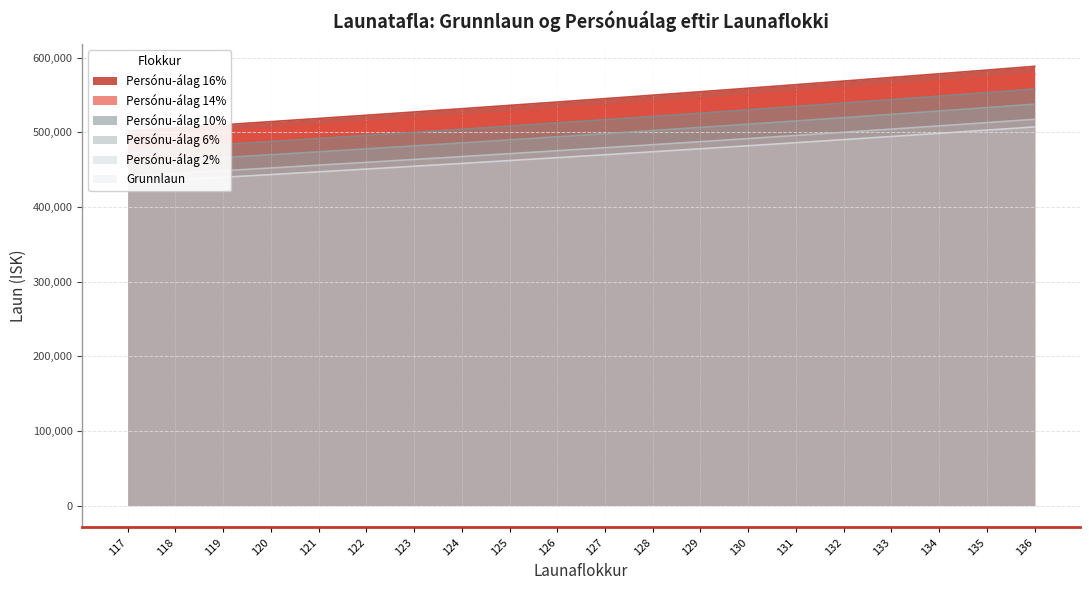

At 118, list the series in order from largest to smallest.

Persónu-álag 16%, Persónu-álag 14%, Persónu-álag 10%, Persónu-álag 6%, Persónu-álag 2%, Grunnlaun